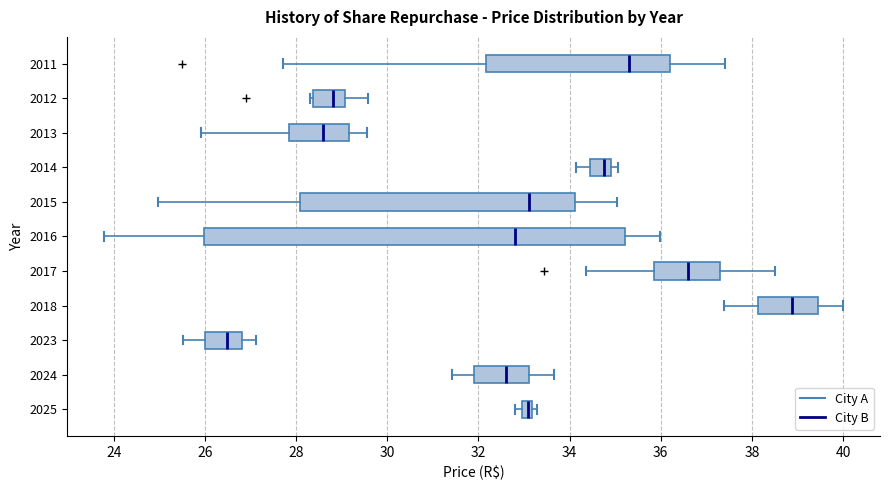

Which box's median line is the furthest to the right?

2018